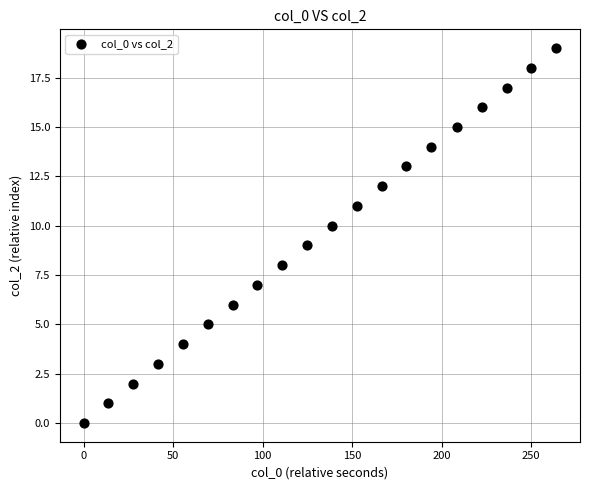

What is the range of Y values (max minus min)?

19